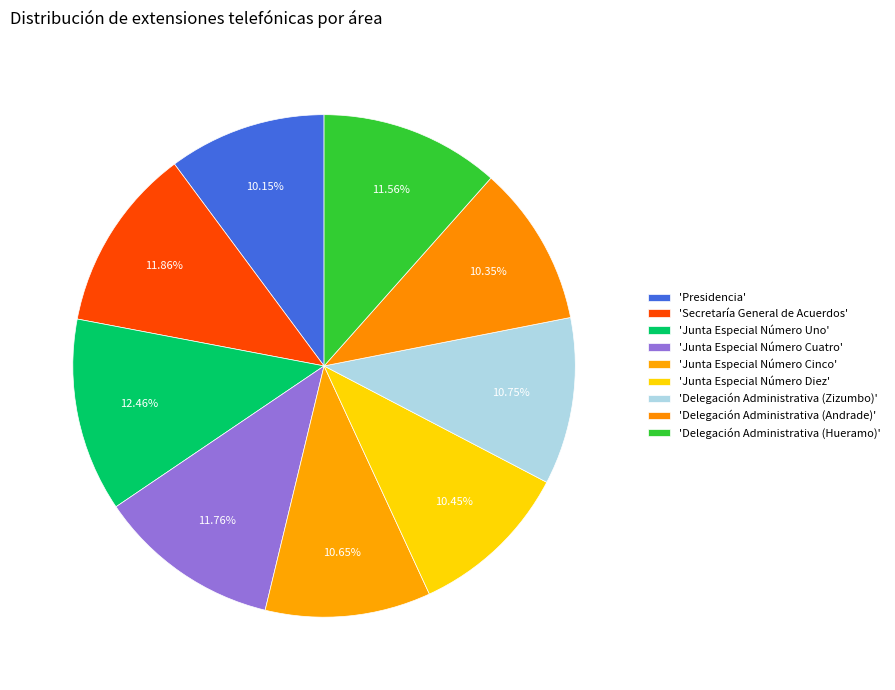

How many segments does this pie chart have?

9